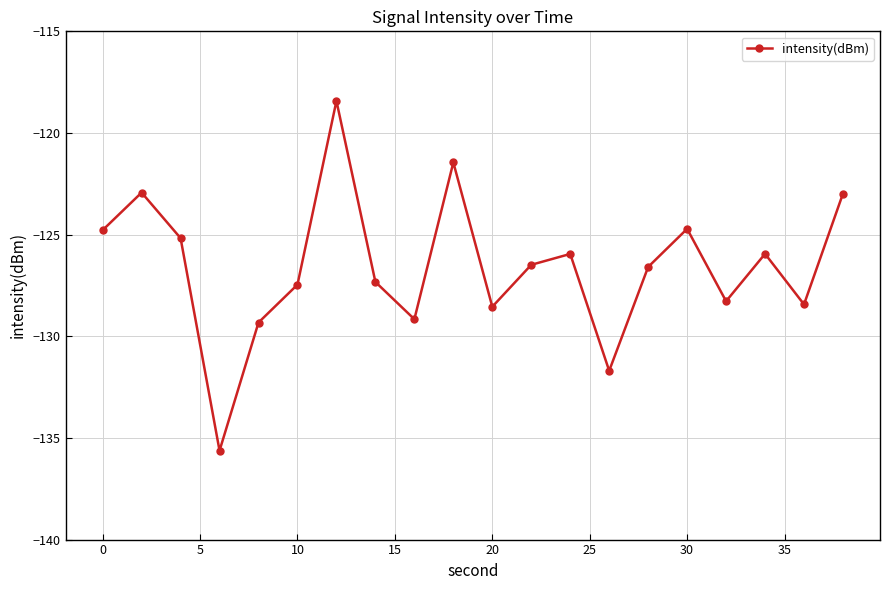

What is the value of the 3rd point from the left?

-125.2